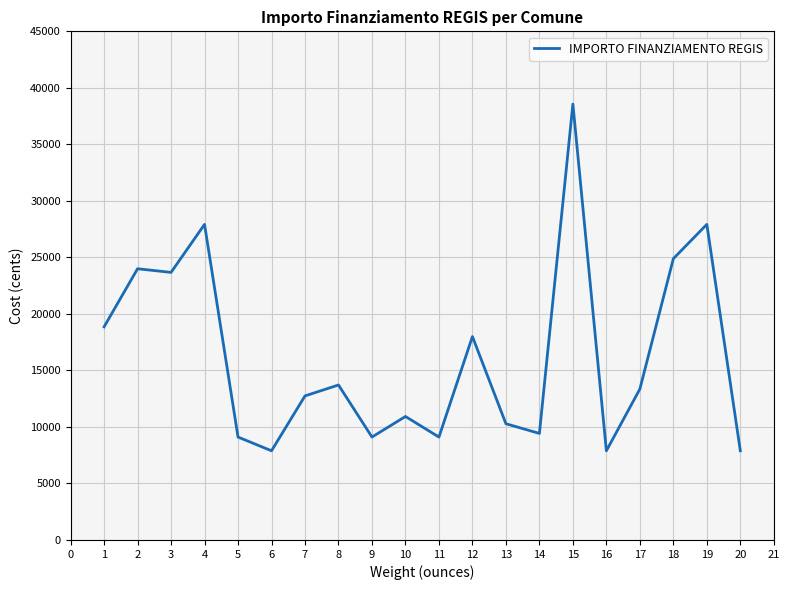

What is the difference between the values at 13 and 7?

2463